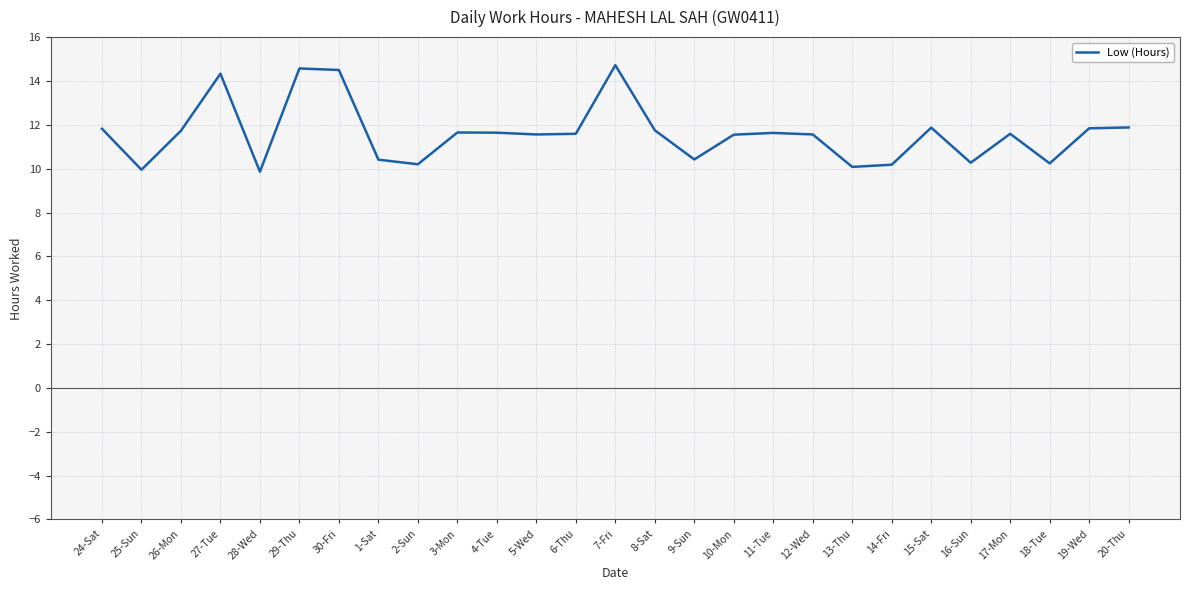

What is the difference between the maximum and minimum values?

4.9